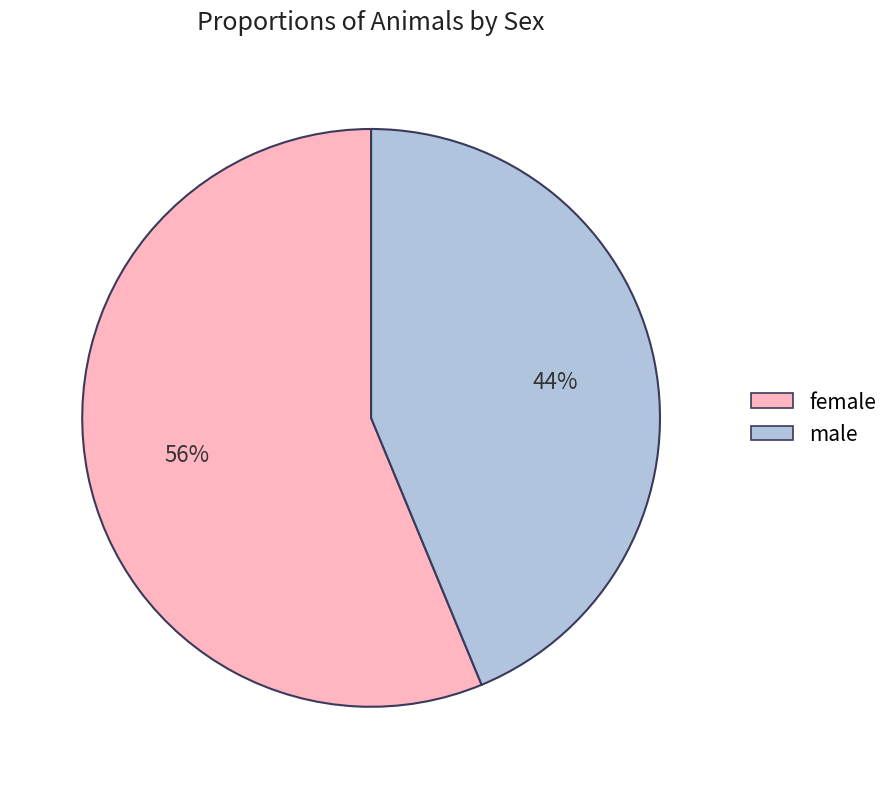

Rank the categories by value from highest to lowest.

female, male